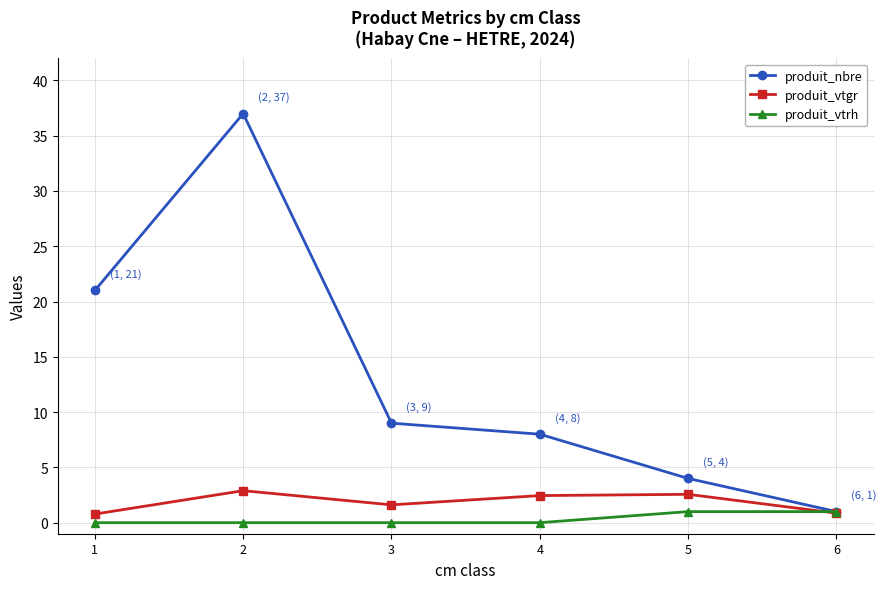

Which series has the largest total across all categories?

produit_nbre